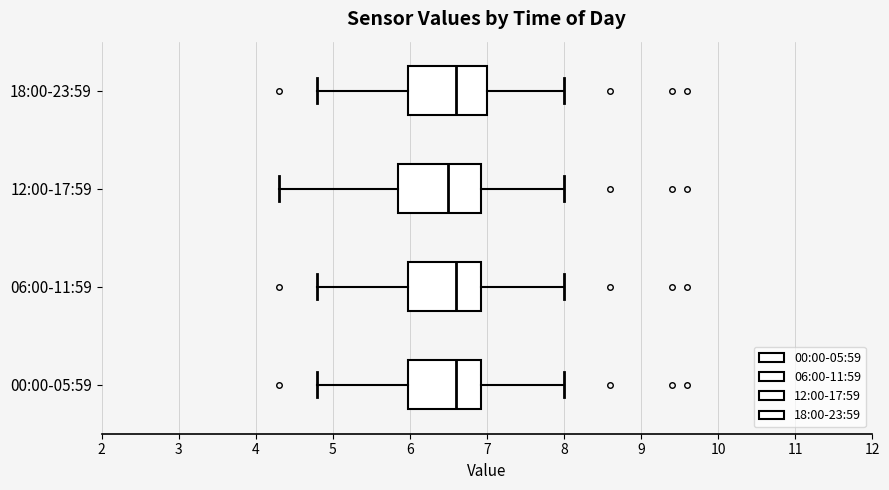

Reading bottom to top, transcribe this box plot: for each box, give where its median line is, the range the box spans, and where its two whiskers end, as read against the x-axis. The values are not printed on the chart, so give them approximately, as read against the axis.

00:00-05:59: median 6.6, box 6.0 to 6.9, whiskers 4.8 to 8.0
06:00-11:59: median 6.6, box 6.0 to 6.9, whiskers 4.8 to 8.0
12:00-17:59: median 6.5, box 5.9 to 6.9, whiskers 4.3 to 8.0
18:00-23:59: median 6.6, box 6.0 to 7.0, whiskers 4.8 to 8.0